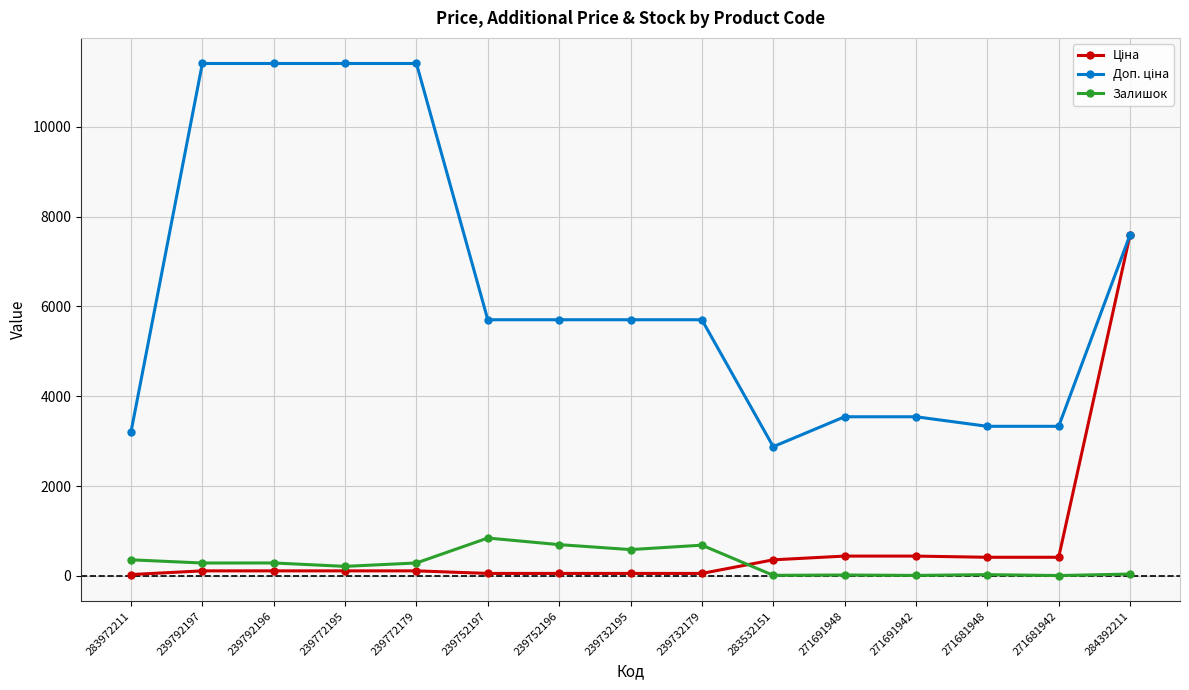

What is the greatest value displayed?

11410.0